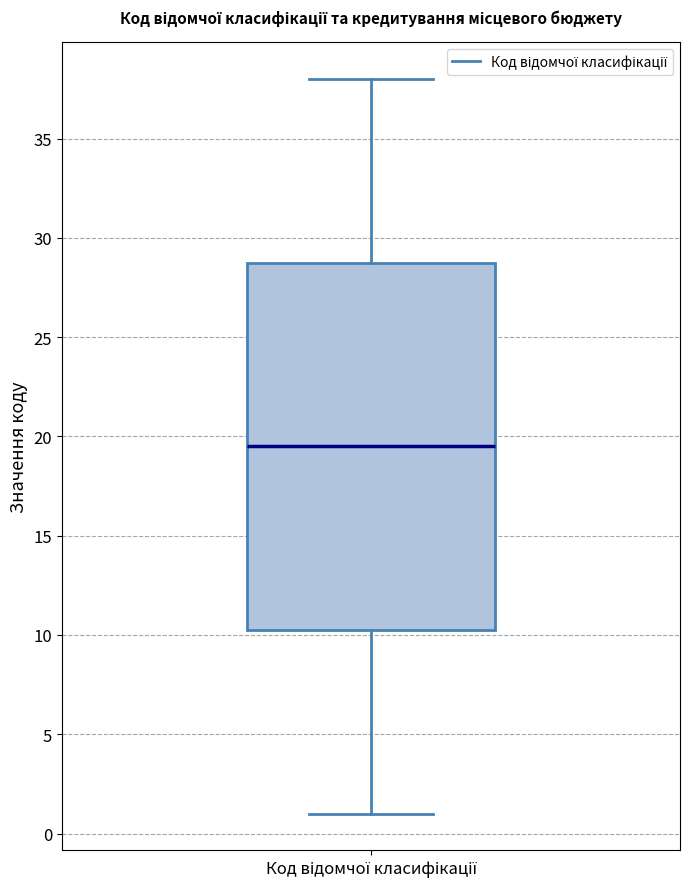

Transcribe this box plot: give where the median line is, the range the box spans, and where the two whiskers end, as read against the y-axis. The values are not printed on the chart, so give them approximately, as read against the axis.

median 19.5, box 10.5 to 29.0, whiskers 1.0 to 38.0